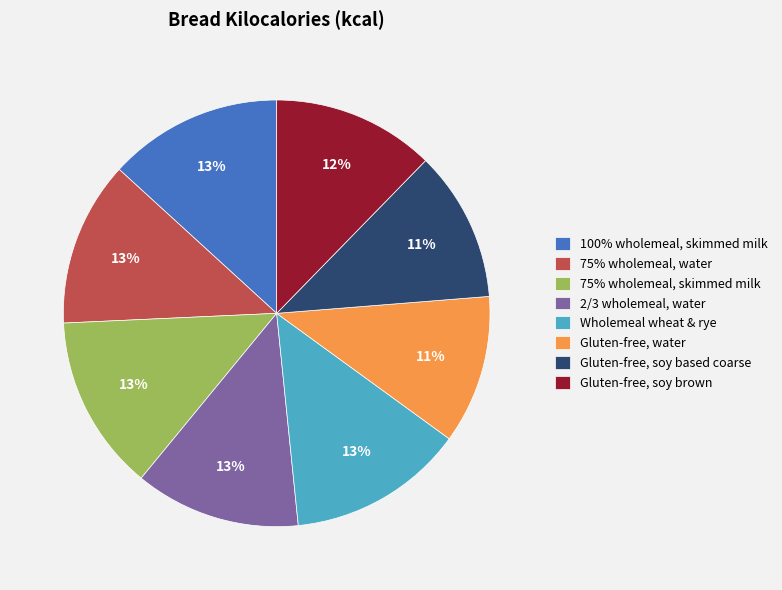

The 100% wholemeal, skimmed milk slice represents 13% of the pie. True or false?

True